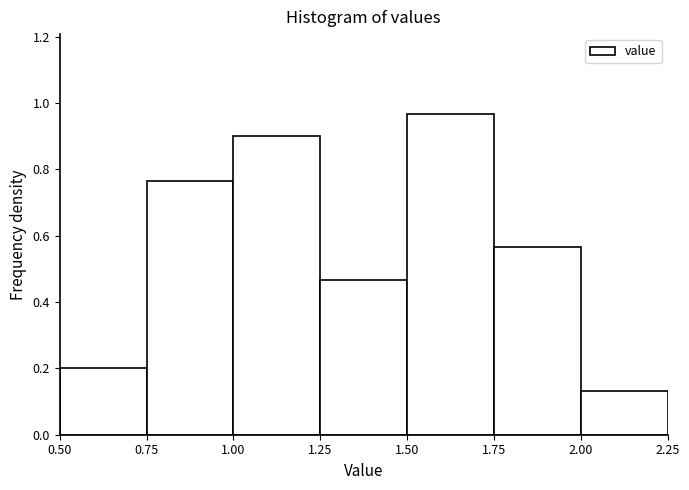

Over which range of the x-axis is the bar tallest?

1.50 to 1.75